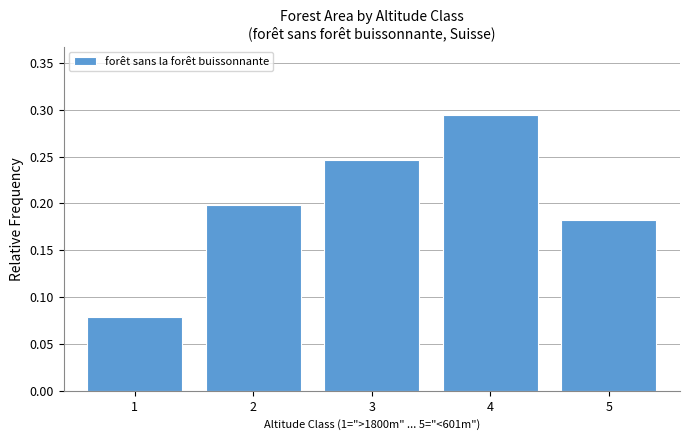

Count the values in the range 0 to 1.

5